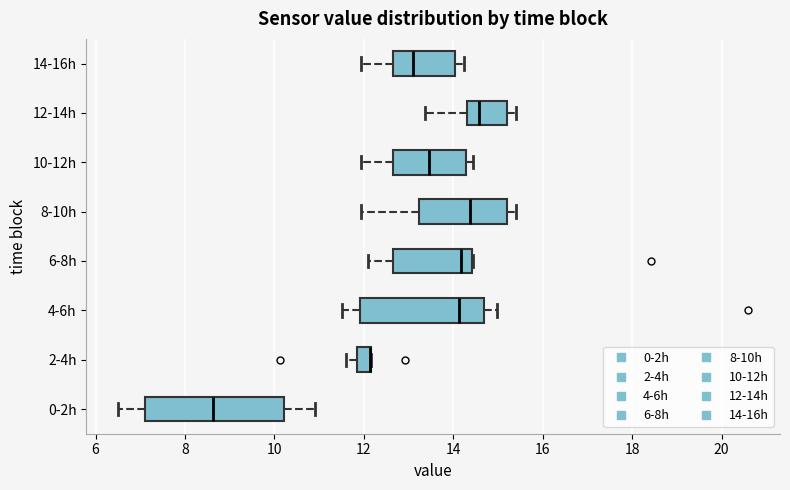

Reading bottom to top, transcribe this box plot: for each box, give where its median line is, the range the box spans, and where its two whiskers end, as read against the x-axis. The values are not printed on the chart, so give them approximately, as read against the axis.

0-2h: median 8.6, box 7.2 to 10.2, whiskers 6.6 to 11.0
2-4h: median 12.2 (drawn on the box's right edge), box 11.8 to 12.2, whiskers 11.6 to 12.2
4-6h: median 14.2, box 12.0 to 14.6, whiskers 11.6 to 15.0
6-8h: median 14.2, box 12.6 to 14.4, whiskers 12.2 to 14.4
8-10h: median 14.4, box 13.2 to 15.2, whiskers 12.0 to 15.4
10-12h: median 13.4, box 12.6 to 14.2, whiskers 12.0 to 14.4
12-14h: median 14.6, box 14.4 to 15.2, whiskers 13.4 to 15.4
14-16h: median 13.2, box 12.6 to 14.0, whiskers 12.0 to 14.2